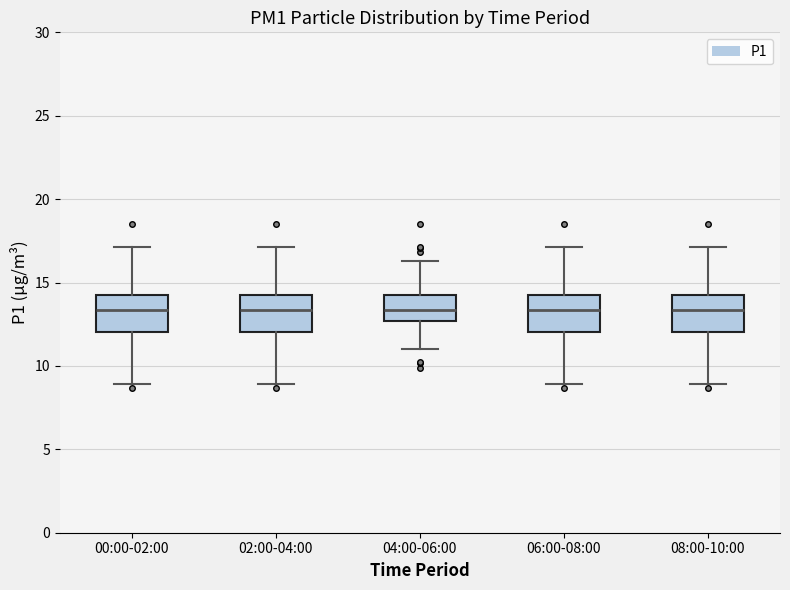

Where does the median line of the box for 04:00-06:00 sit on the y-axis? The values are not printed on the chart, so give them approximately, as read against the axis.

13.5